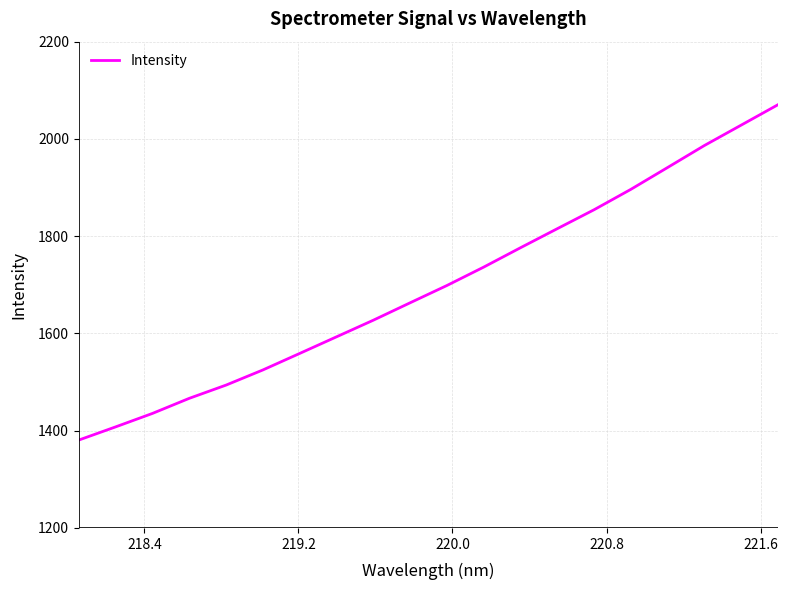

How many lines are shown in the chart?

1